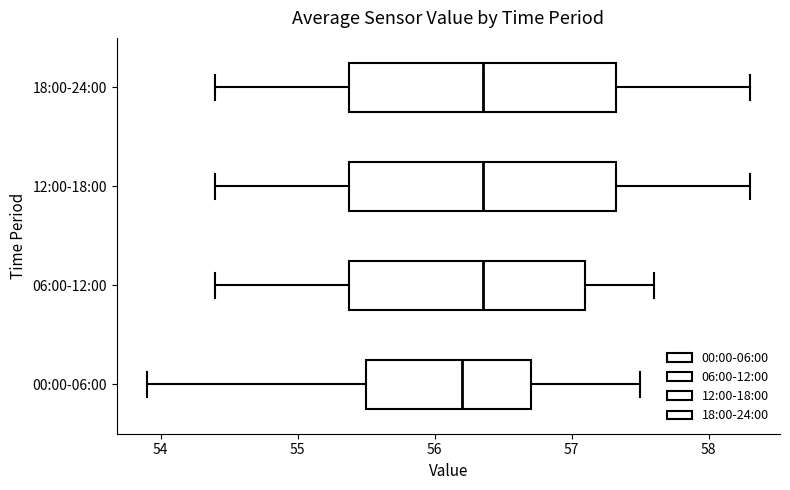

Reading bottom to top, read every box against the x-axis: the position of its median line, the range the box covers, and the ends of its whiskers. The values are not printed on the chart, so give them approximately, as read against the axis.

00:00-06:00: median 56.2, box 55.5 to 56.7, whiskers 53.9 to 57.5
06:00-12:00: median 56.4, box 55.4 to 57.1, whiskers 54.4 to 57.6
12:00-18:00: median 56.4, box 55.4 to 57.3, whiskers 54.4 to 58.3
18:00-24:00: median 56.4, box 55.4 to 57.3, whiskers 54.4 to 58.3